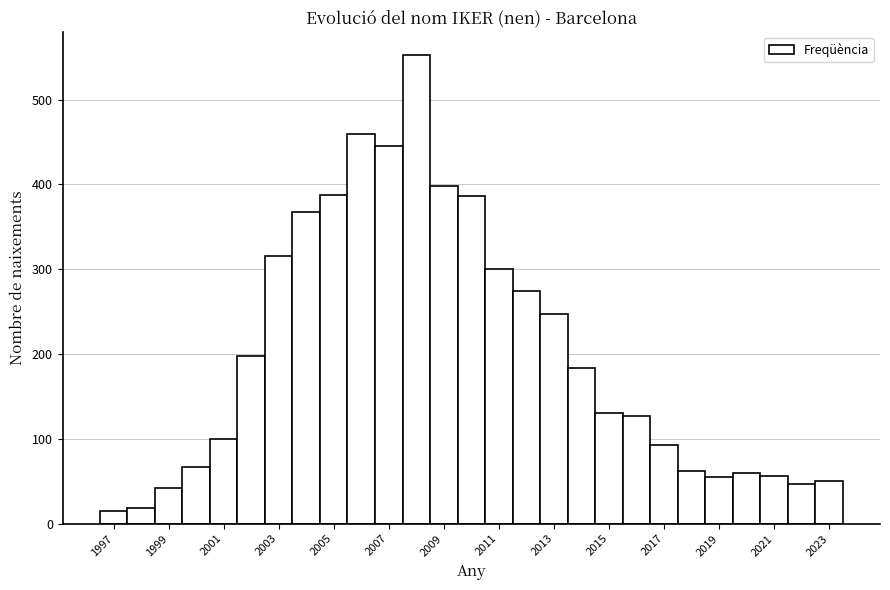

Reading left to right, list every bar in this chart as the range it spans on the x-axis followed by its height. Neither the bar edges nor the heights are printed on the chart, so give them approximately, as read against the axes.

1996.5 to 1997.5: 20
1997.5 to 1998.5: 20
1998.5 to 1999.5: 40
1999.5 to 2000.5: 70
2000.5 to 2001.5: 100
2001.5 to 2002.5: 200
2002.5 to 2003.5: 320
2003.5 to 2004.5: 370
2004.5 to 2005.5: 390
2005.5 to 2006.5: 460
2006.5 to 2007.5: 450
2007.5 to 2008.5: 550
2008.5 to 2009.5: 400
2009.5 to 2010.5: 390
2010.5 to 2011.5: 300
2011.5 to 2012.5: 270
2012.5 to 2013.5: 250
2013.5 to 2014.5: 180
2014.5 to 2015.5: 130
2015.5 to 2016.5: 130
2016.5 to 2017.5: 90
2017.5 to 2018.5: 60
2018.5 to 2019.5: 60
2019.5 to 2020.5: 60
2020.5 to 2021.5: 60
2021.5 to 2022.5: 50
2022.5 to 2023.5: 50